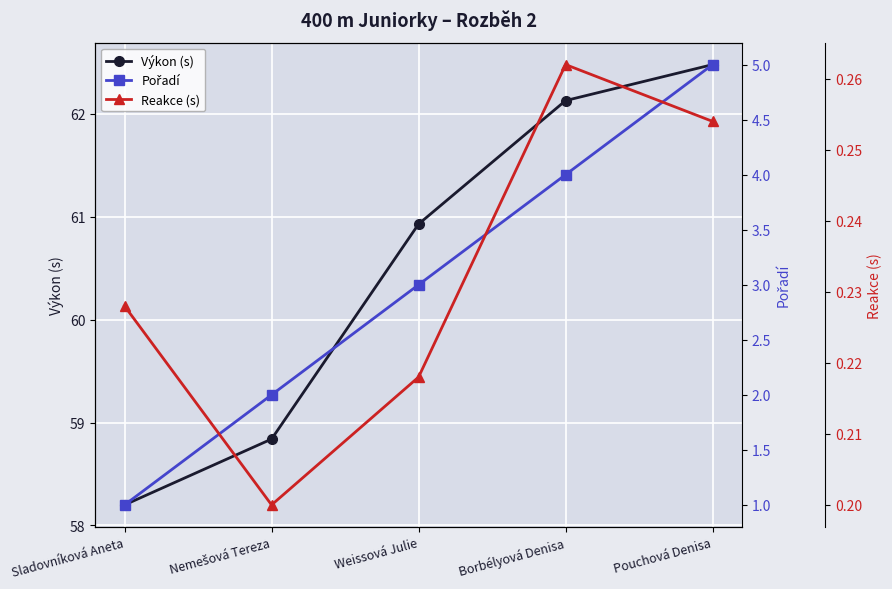

Which category has the lowest value in the Reakce (s) series?

Nemešová Tereza